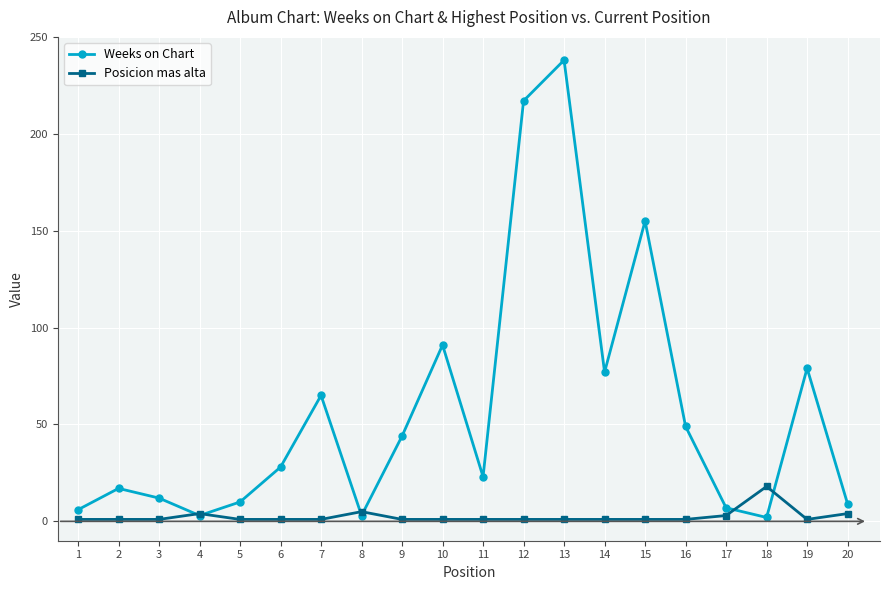

After their last crossing, which series has the higher values: Posicion mas alta or Weeks on Chart?

Weeks on Chart